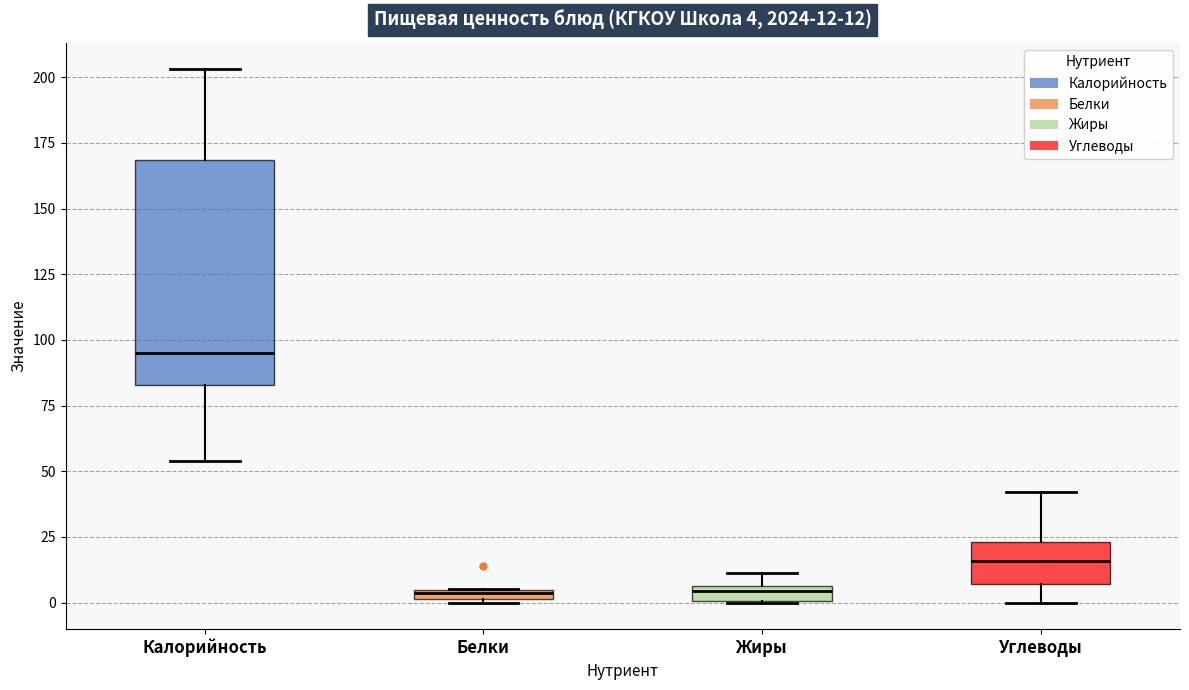

Comparing the boxes themselves (not the whiskers), which one is the tallest?

Калорийность